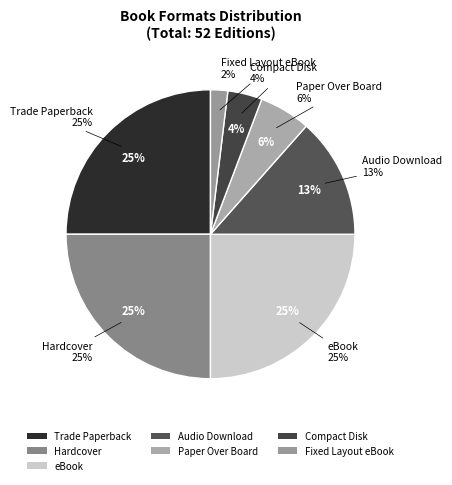

What is the smallest slice in the pie chart?

Fixed Layout eBook